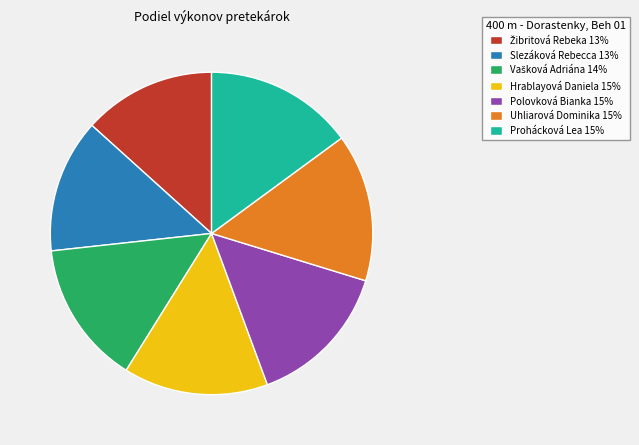

Does Prohácková Lea account for over 50% of the chart?

No